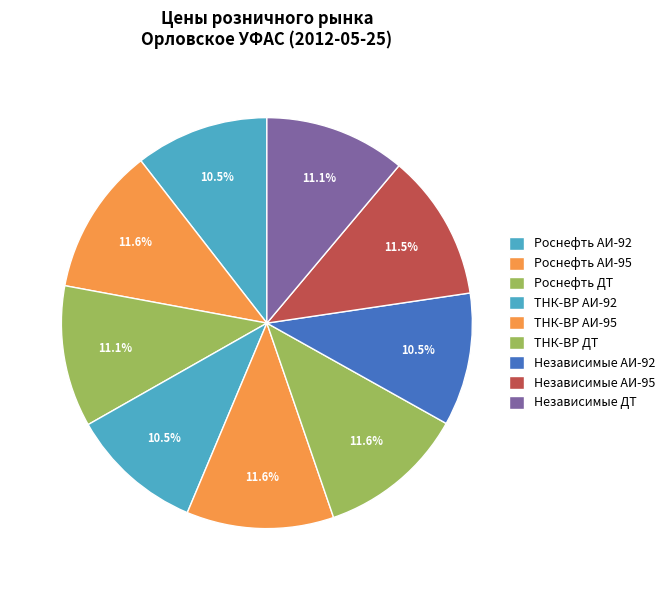

To the nearest percent, what percentage of the pie is Независимые АИ-95?

12%